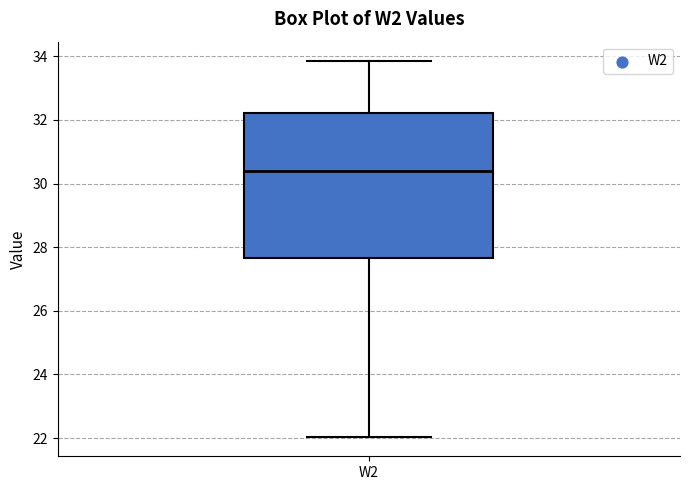

Transcribe this box plot: give where the median line is, the range the box spans, and where the two whiskers end, as read against the y-axis. The values are not printed on the chart, so give them approximately, as read against the axis.

median 30.4, box 27.6 to 32.2, whiskers 22.0 to 33.8